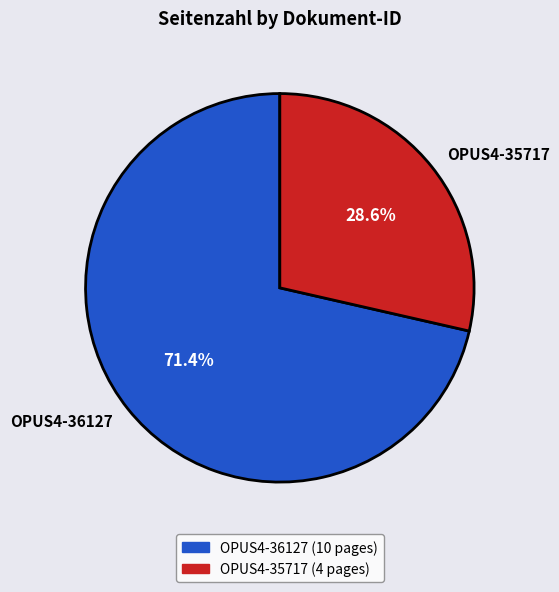

Rank the categories by value from highest to lowest.

OPUS4-36127, OPUS4-35717